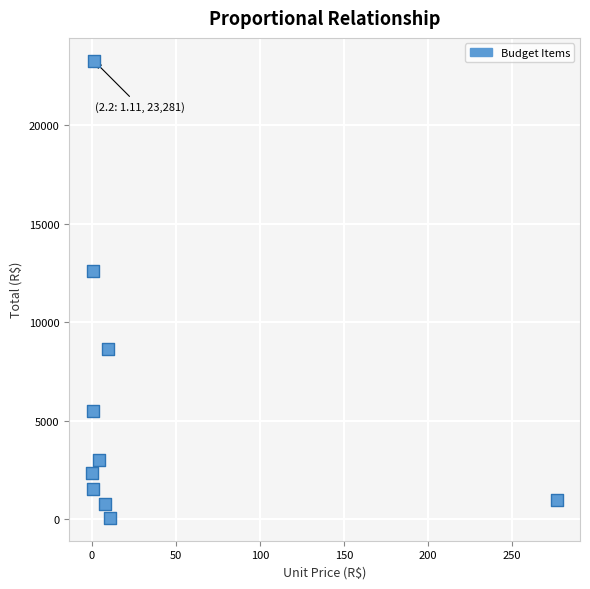

What Y value in the scatter plot is closest to 11669?

12580.6